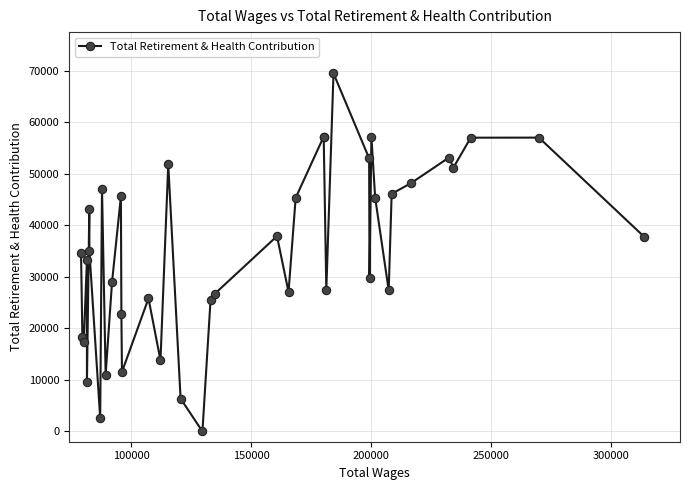

What is the maximum value shown in the chart?

69507